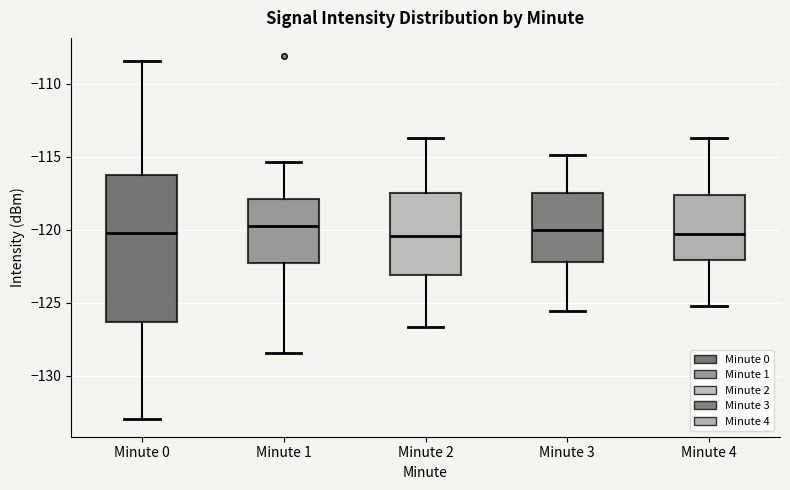

Reading left to right, read every box against the y-axis: the position of its median line, the range the box covers, and the ends of its whiskers. The values are not printed on the chart, so give them approximately, as read against the axis.

Minute 0: median -120.0, box -126.5 to -116.5, whiskers -133.0 to -108.5
Minute 1: median -119.5, box -122.5 to -118.0, whiskers -128.5 to -115.5
Minute 2: median -120.5, box -123.0 to -117.5, whiskers -126.5 to -113.5
Minute 3: median -120.0, box -122.0 to -117.5, whiskers -125.5 to -115.0
Minute 4: median -120.5, box -122.0 to -117.5, whiskers -125.0 to -113.5